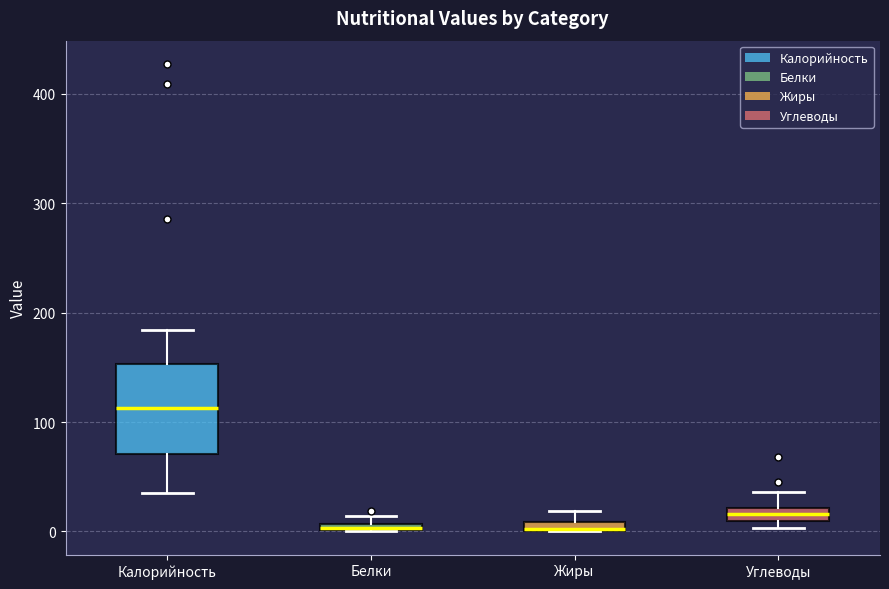

Comparing the boxes themselves (not the whiskers), which one is the tallest?

Калорийность